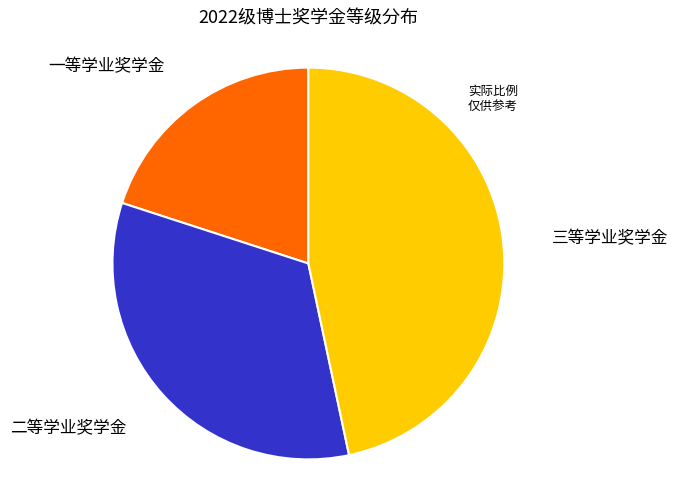

Is the sum of 一等学业奖学金 and 二等学业奖学金 greater than half?

Yes